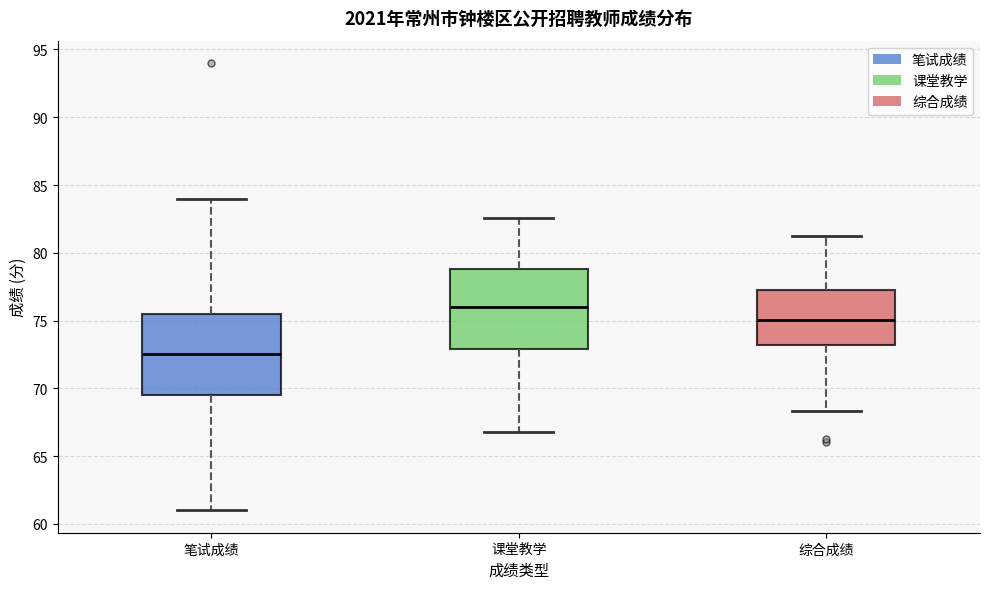

Reading left to right, transcribe this box plot: for each box, give where its median line is, the range the box spans, and where its two whiskers end, as read against the y-axis. The values are not printed on the chart, so give them approximately, as read against the axis.

笔试成绩: median 72.5, box 69.5 to 75.5, whiskers 61.0 to 84.0
课堂教学: median 76.0, box 73.0 to 79.0, whiskers 67.0 to 82.5
综合成绩: median 75.0, box 73.0 to 77.5, whiskers 68.5 to 81.5